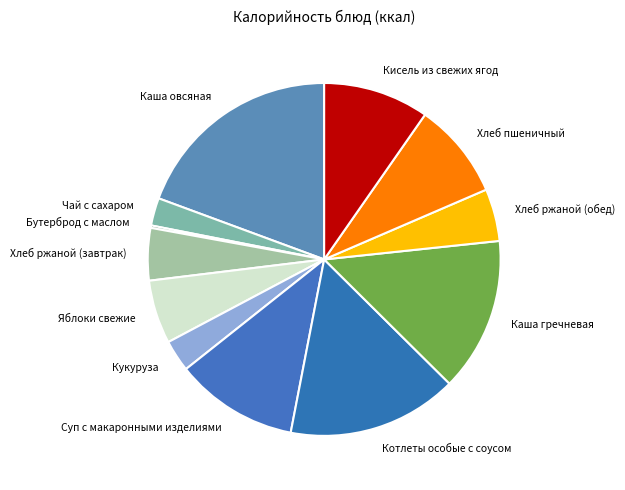

Is the sum of Хлеб пшеничный and Кукуруза greater than half?

No